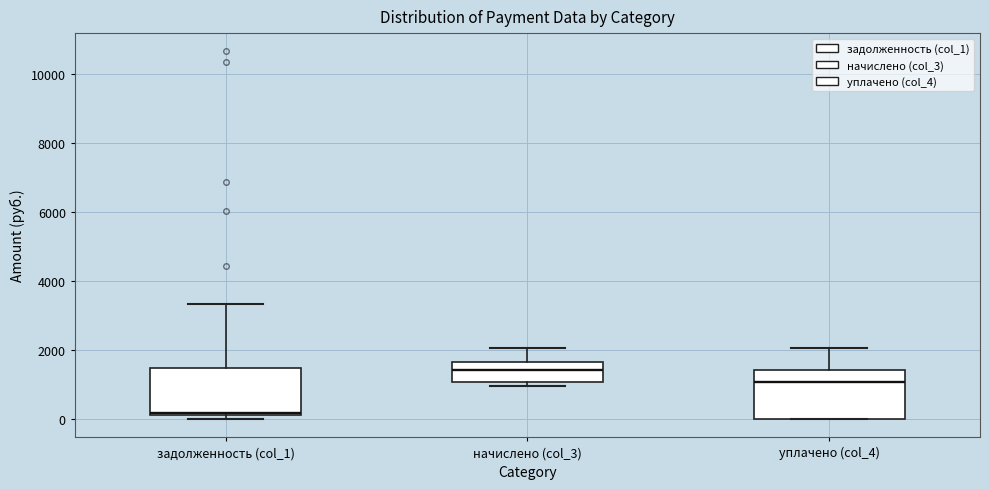

Reading left to right, transcribe this box plot: for each box, give where its median line is, the range the box spans, and where its two whiskers end, as read against the y-axis. The values are not printed on the chart, so give them approximately, as read against the axis.

задолженность (col_1): median 200 (just above the box's lower edge), box 200 to 1400, whiskers 0 to 3400
начислено (col_3): median 1400, box 1000 to 1600, whiskers 1000 (just below the box's lower edge) to 2000
уплачено (col_4): median 1000, box 0 to 1400, whiskers 0 to 2000